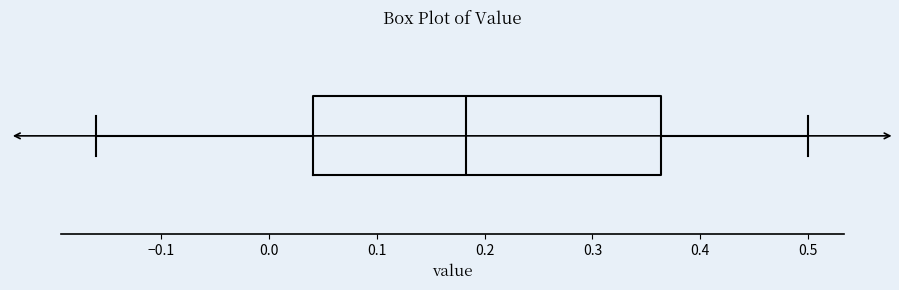

Transcribe this box plot: give where the median line is, the range the box spans, and where the two whiskers end, as read against the x-axis. The values are not printed on the chart, so give them approximately, as read against the axis.

median 0.18, box 0.04 to 0.36, whiskers -0.16 to 0.50